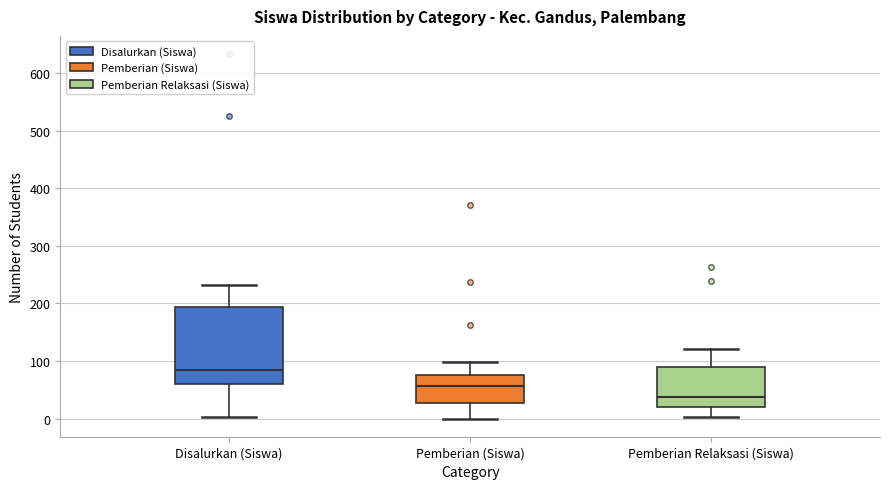

Which box has the highest median line?

Disalurkan (Siswa)